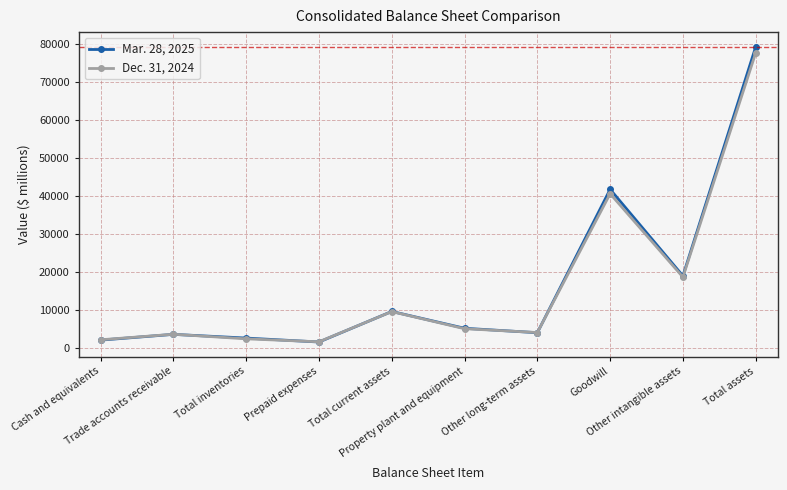

How many lines are shown in the chart?

2